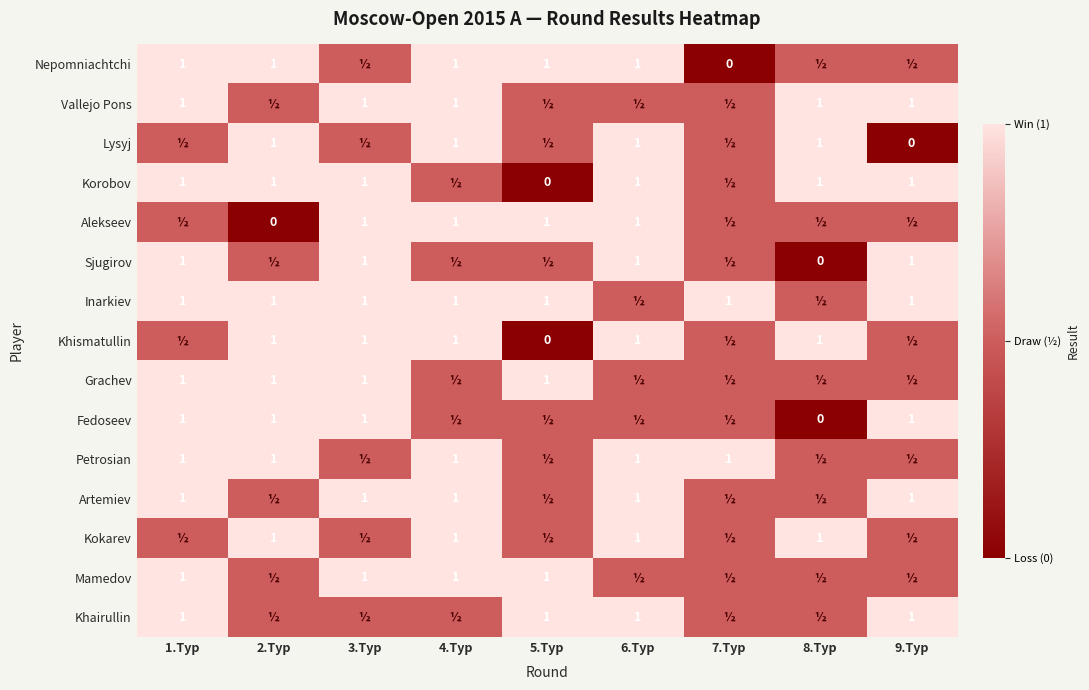

At which category does the chart reach its peak across all series?

1.Тур